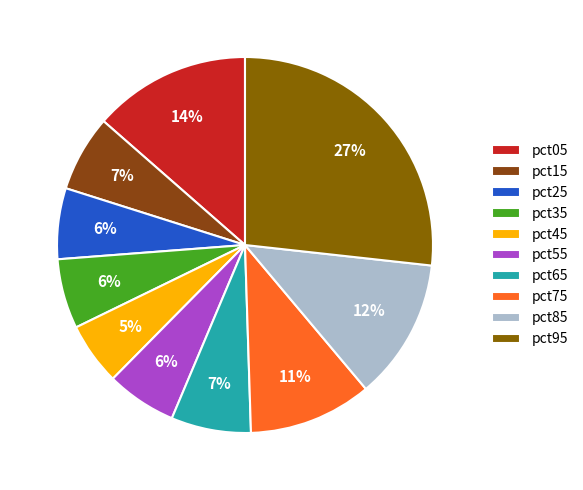

Is it true that pct65 is 7% of the pie?

True